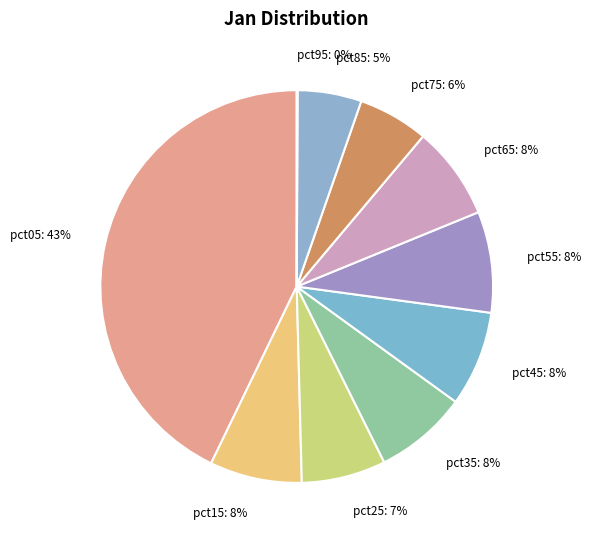

To the nearest percent, what is the average slice percentage?

10%